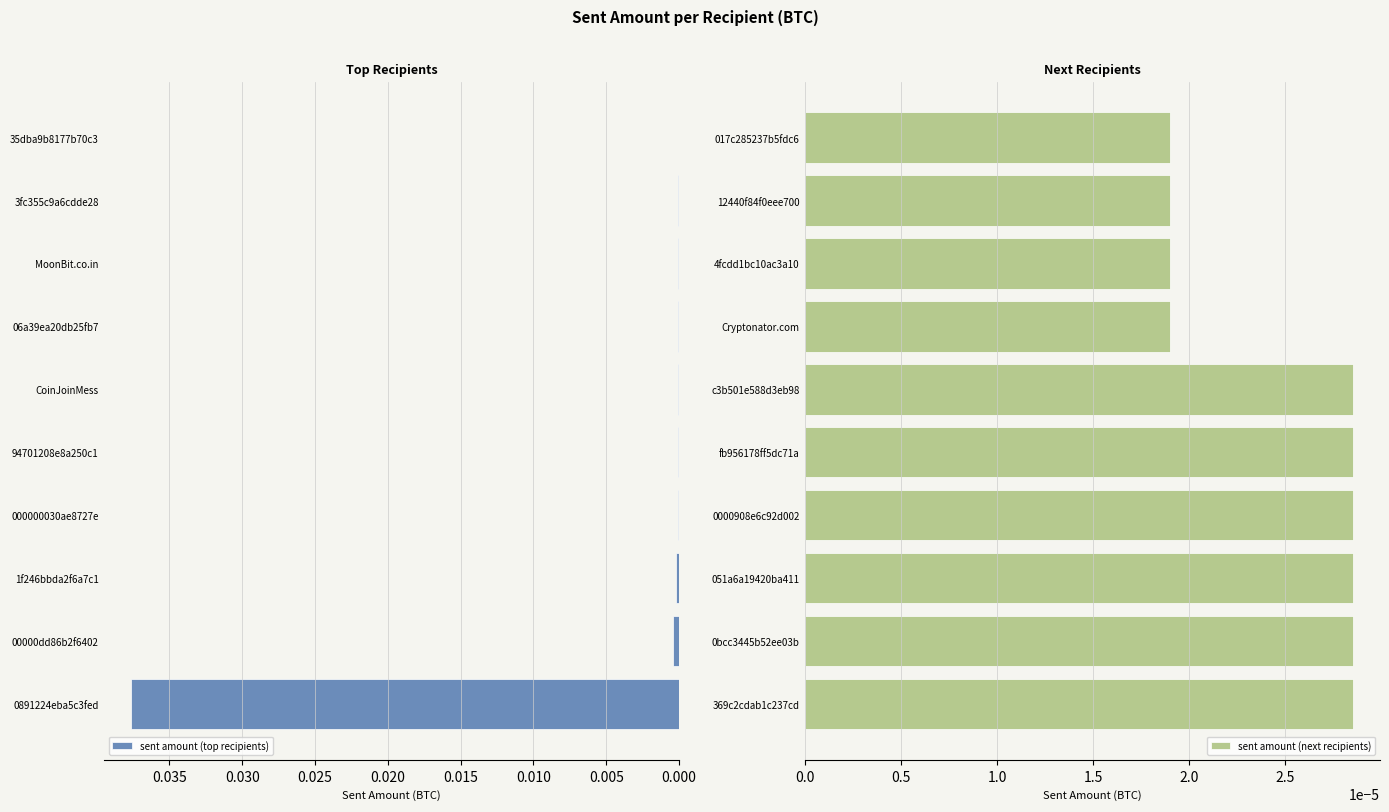

What position from the left is 0.025?

6